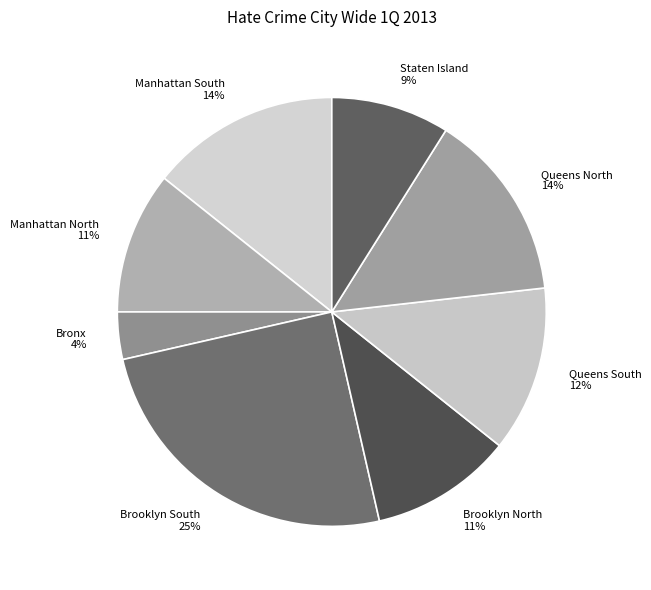

How many slices are in this pie chart?

8